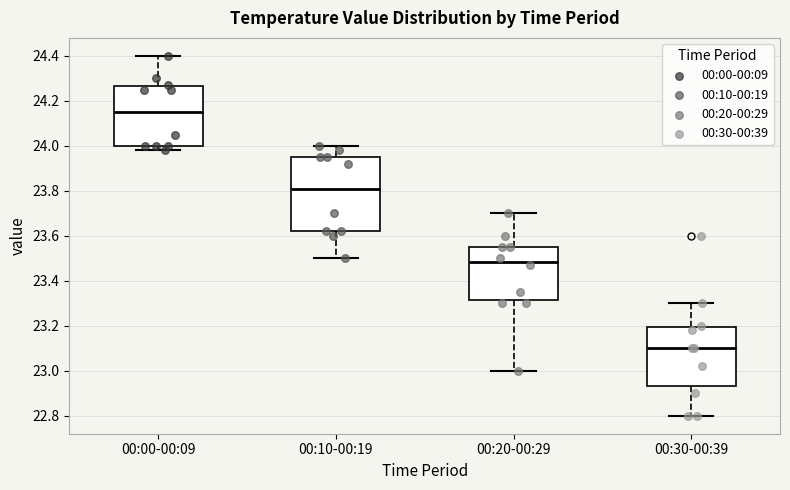

Comparing the boxes themselves (not the whiskers), which one is the tallest?

00:10-00:19